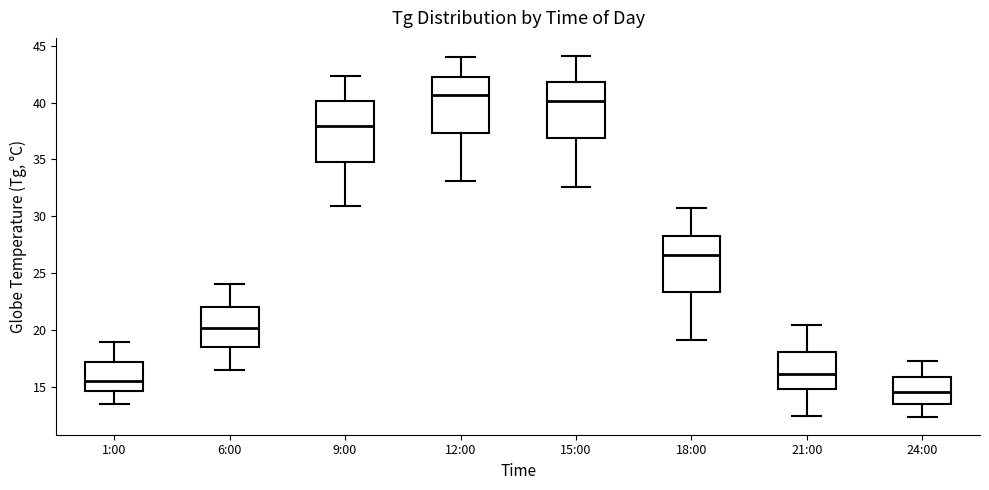

Which box has the highest median line?

12:00